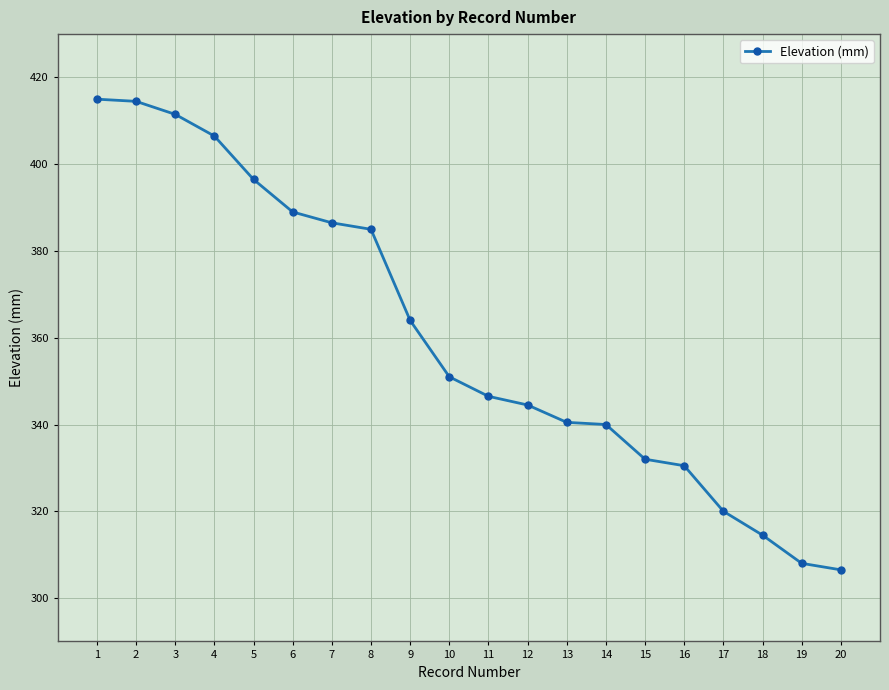

What is the maximum value shown in the chart?

415.0